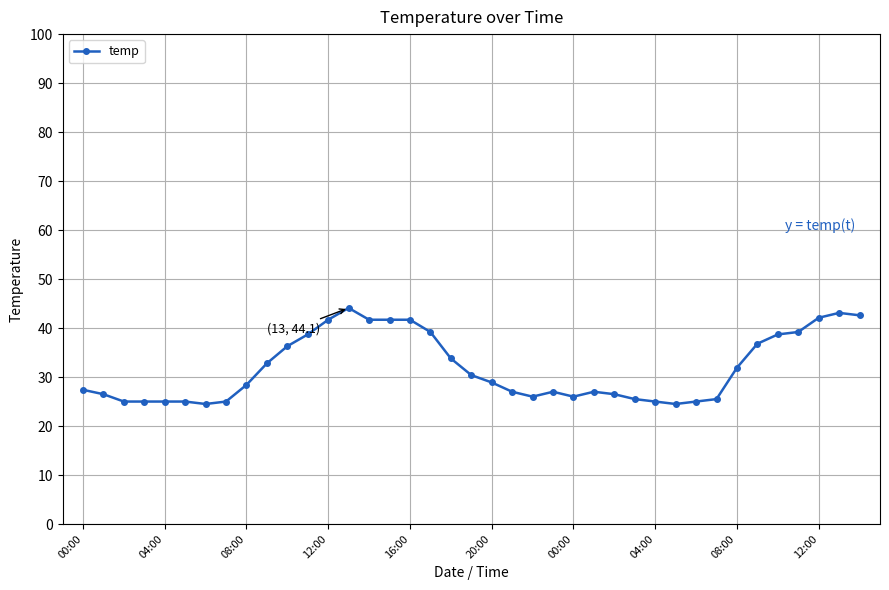

What is the smallest value displayed?

24.5